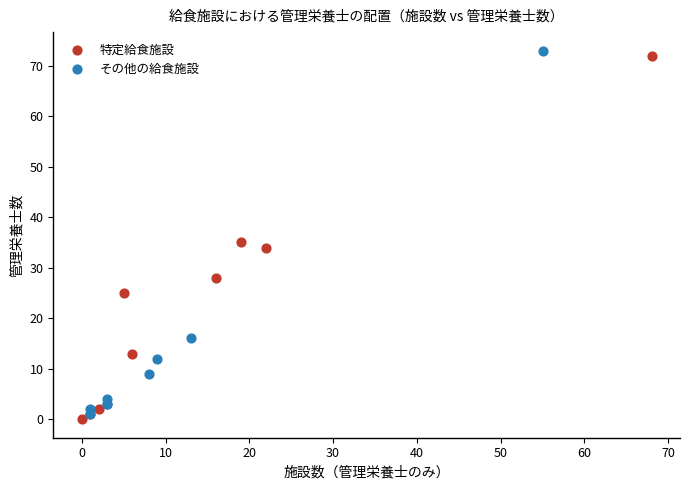

What are all the series names shown in the legend?

特定給食施設, その他の給食施設